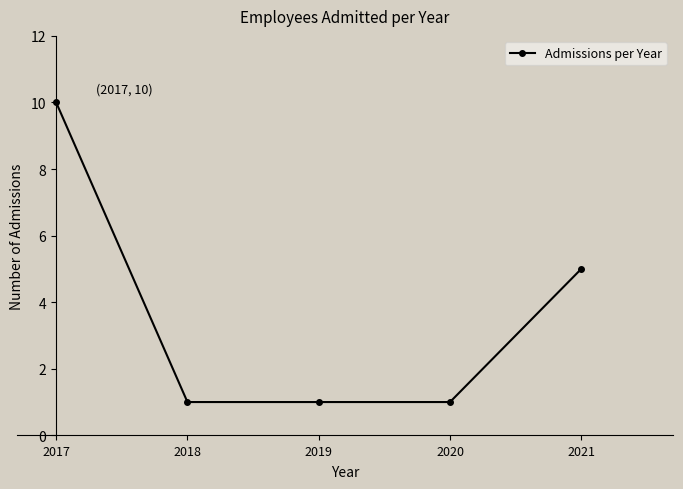

How many data points does each series have?

5